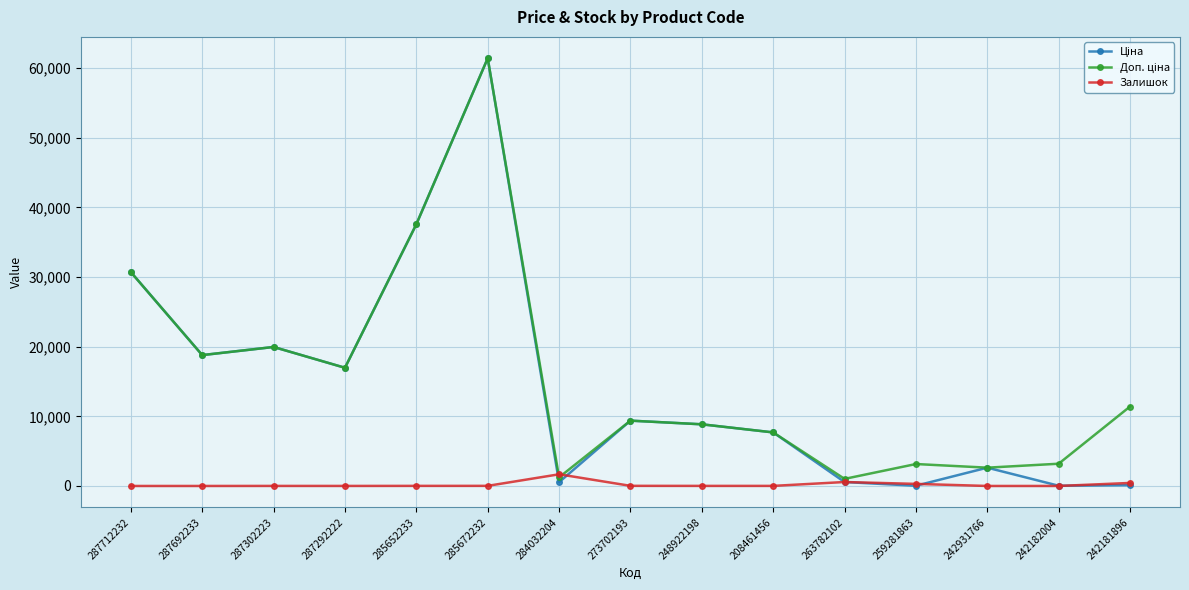

In Залишок, how many points are higher than both neighbors (excluding endpoints)?

3